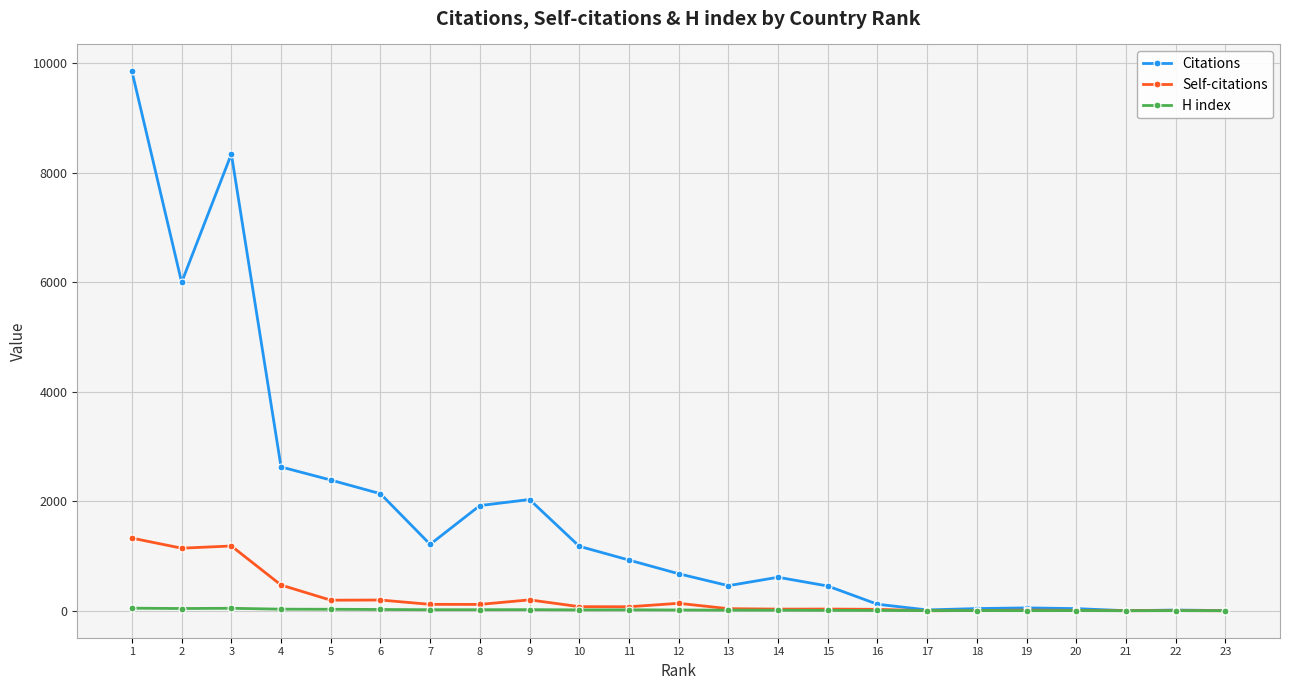

Which series has the widest spread of values?

Citations